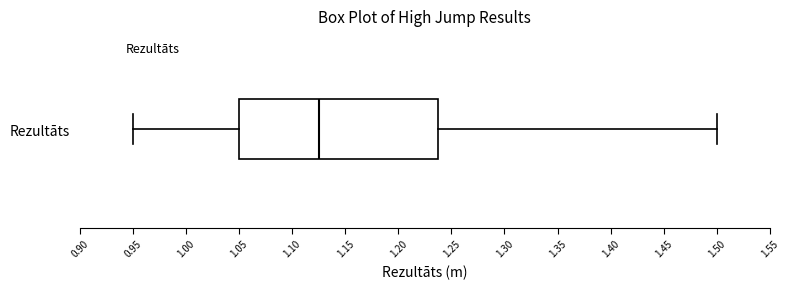

Read this box plot against the x-axis: the position of the median line, the range covered by the box, and the ends of both whiskers. The values are not printed on the chart, so give them approximately, as read against the axis.

median 1.125, box 1.050 to 1.240, whiskers 0.950 to 1.500